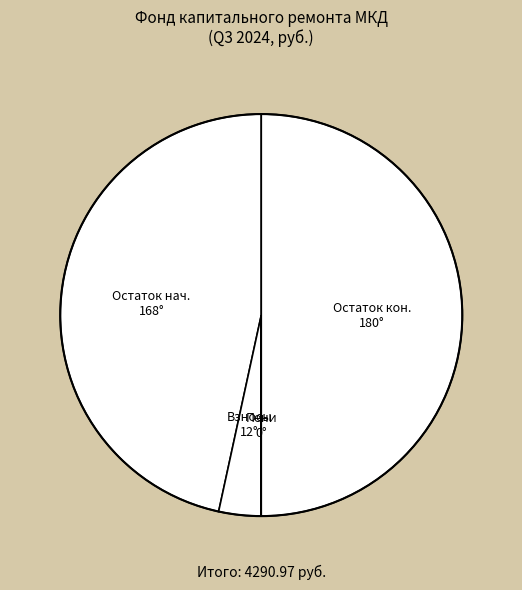

Does Остаток нач. account for over 50% of the chart?

No